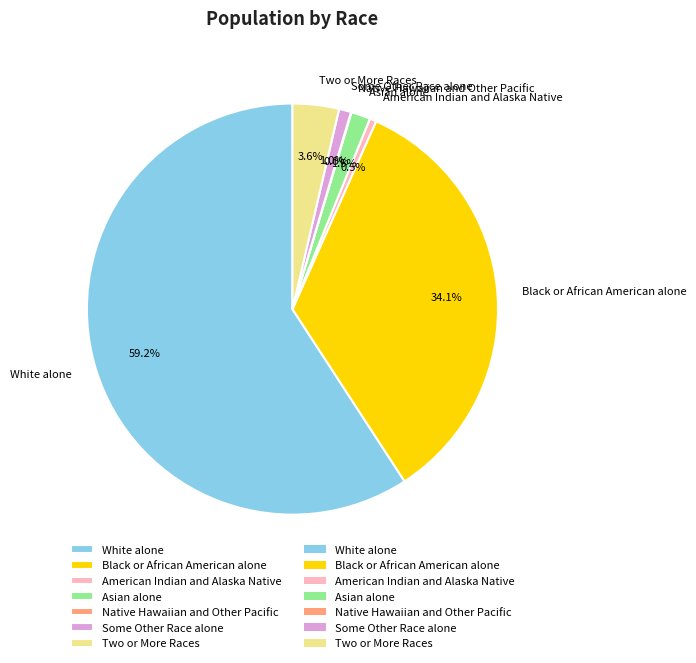

To the nearest percent, what is the difference between the Two or More Races and Black or African American alone slice percentages?

31%